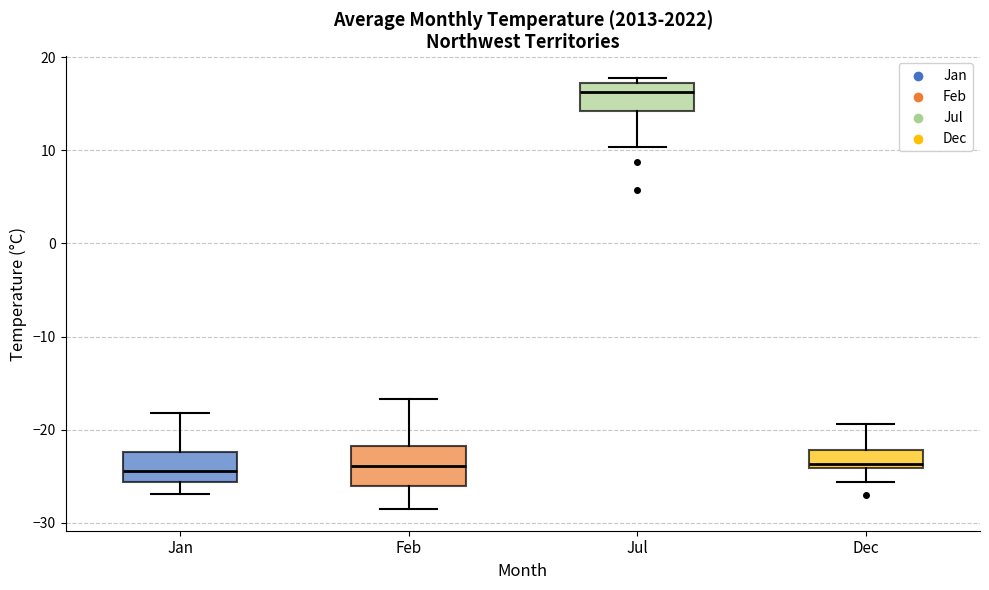

Which box has the highest median line?

Jul